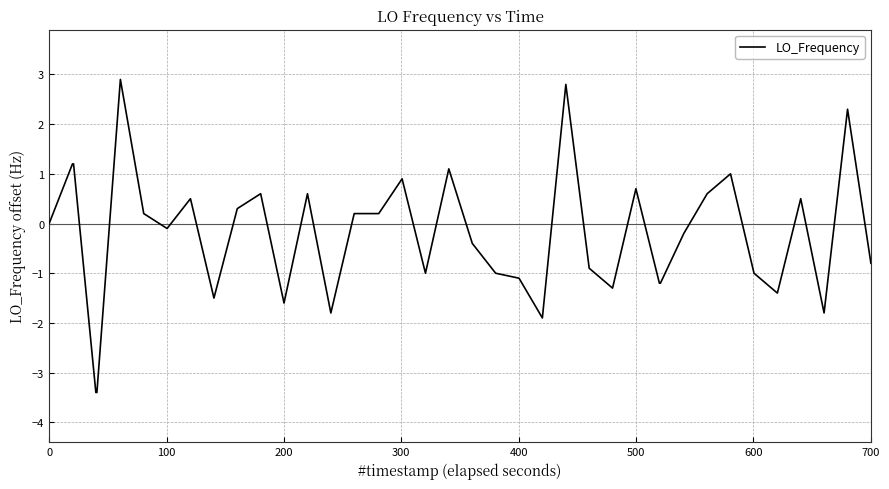

What is the sum of all values?

-9.0